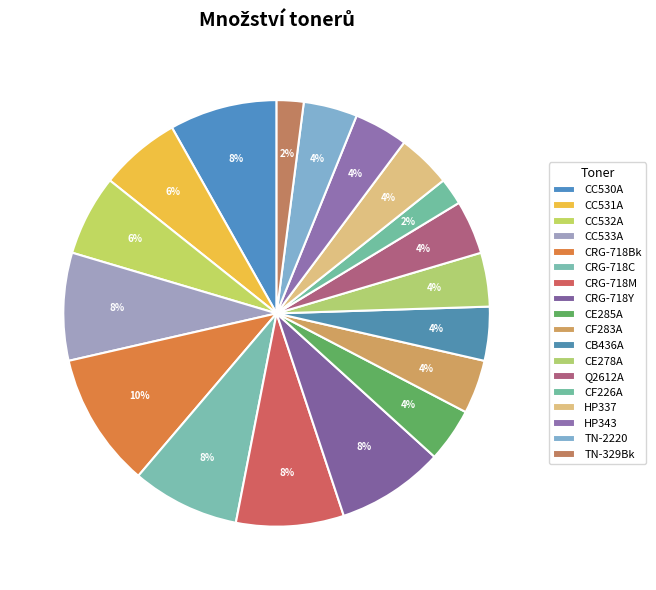

Does CB436A account for over 50% of the chart?

No